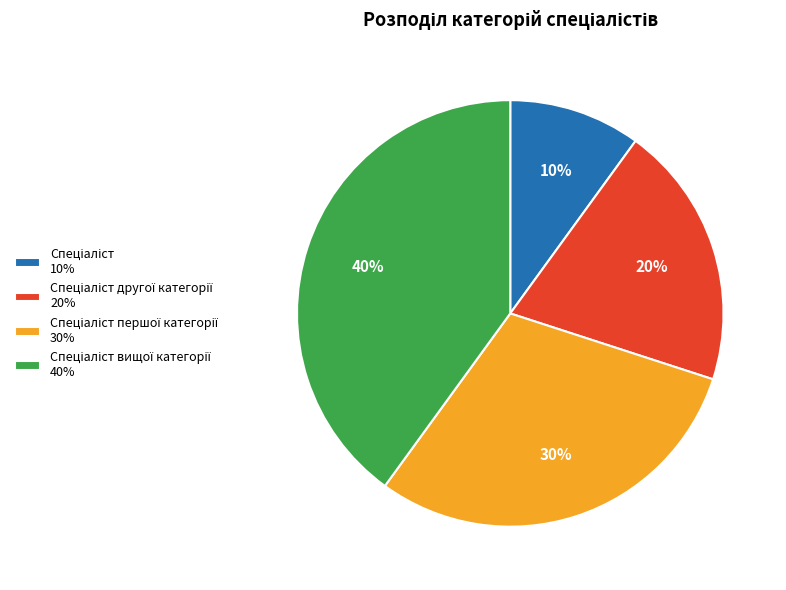

Is there any slice that represents more than half of the pie?

No